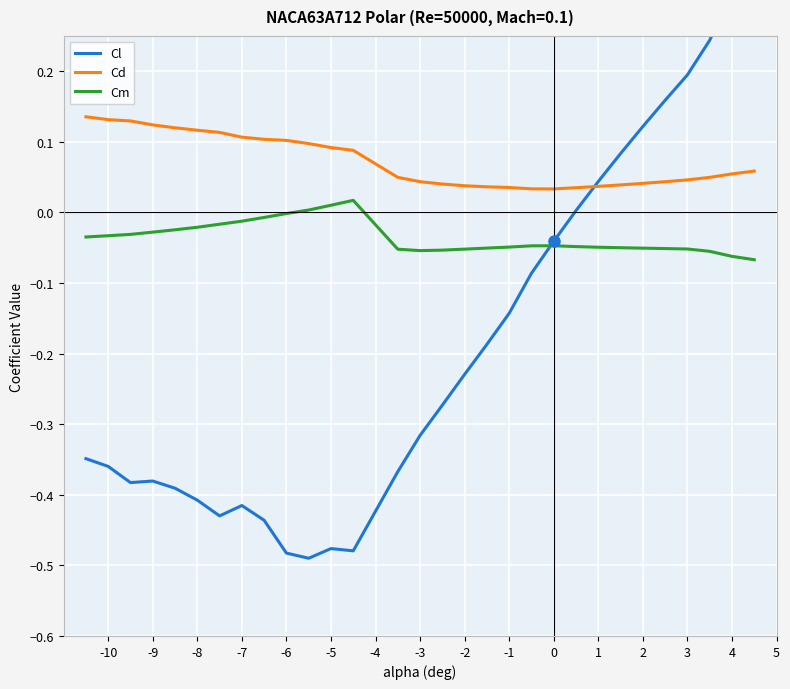

The value of Cd at -7 is 0.1. True or false?

True